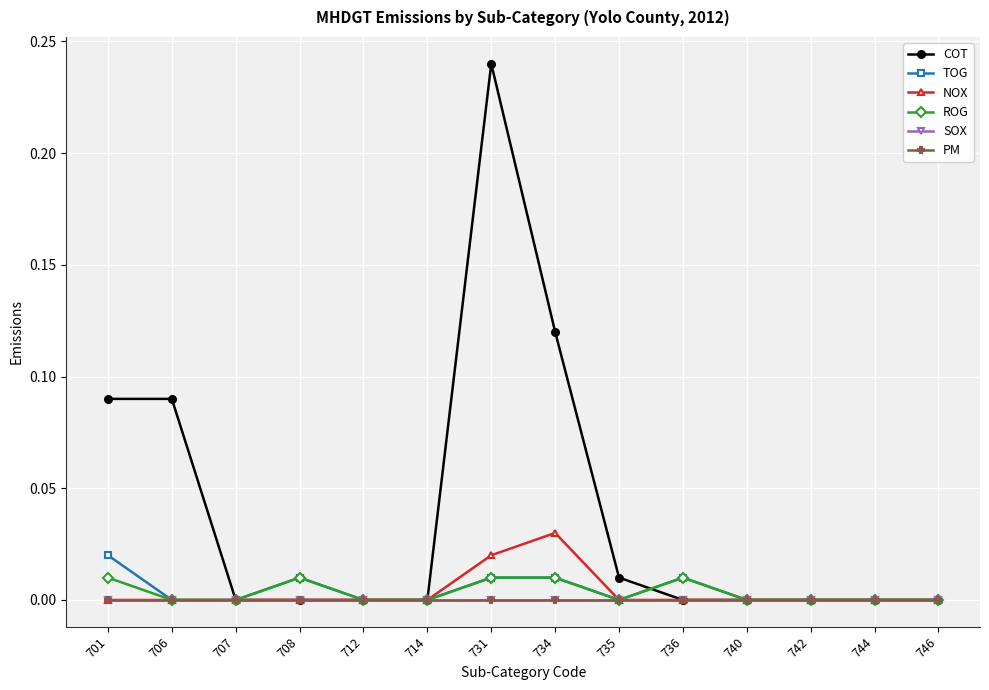

Is this an area chart (filled region under the line)?

No